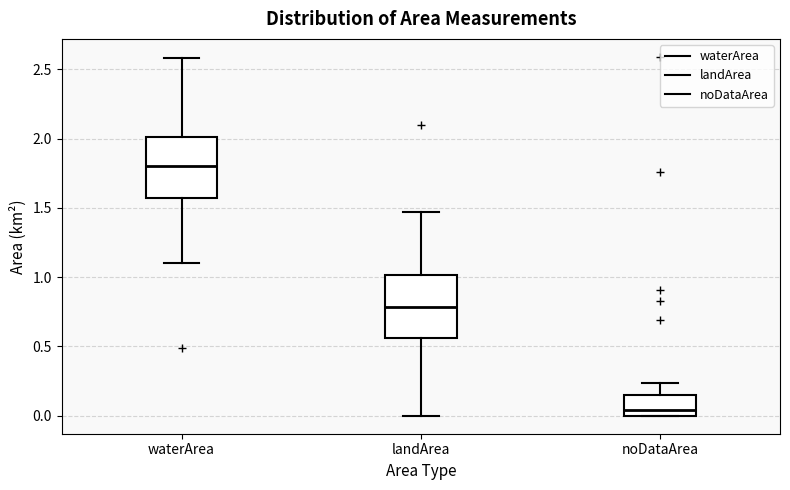

Reading left to right, read every box against the y-axis: the position of its median line, the range the box covers, and the ends of its whiskers. The values are not printed on the chart, so give them approximately, as read against the axis.

waterArea: median 1.80, box 1.55 to 2.00, whiskers 1.10 to 2.60
landArea: median 0.80, box 0.55 to 1.00, whiskers 0.00 to 1.45
noDataArea: median 0.05, box 0.00 to 0.15, whiskers 0.00 to 0.25